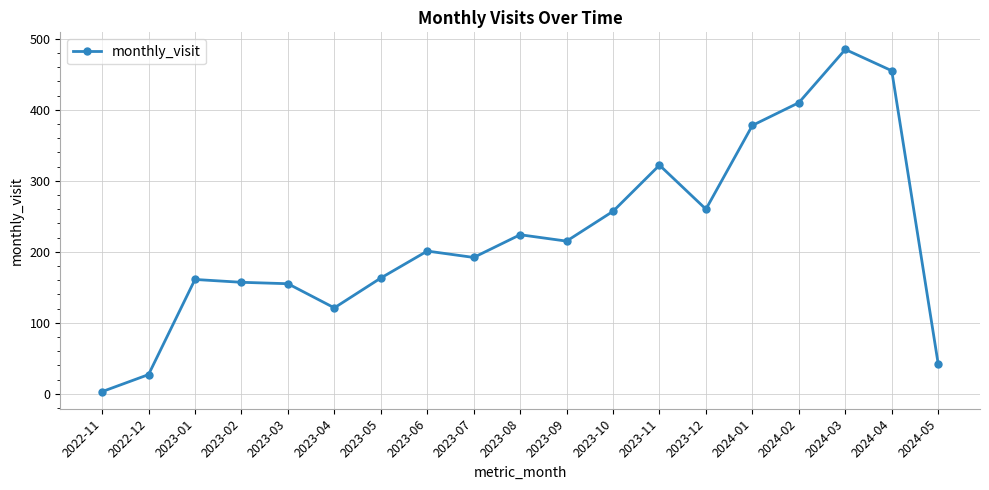

What is the sum of the values at 2024-04 and 2023-01?

616